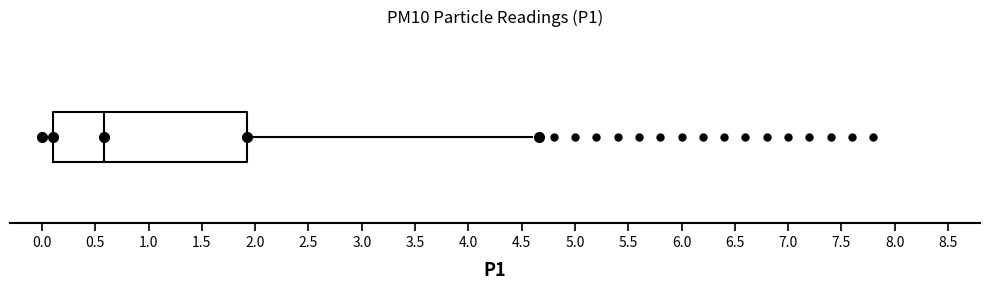

Where does the left whisker of the box end on the x-axis? The values are not printed on the chart, so give them approximately, as read against the axis.

0.00